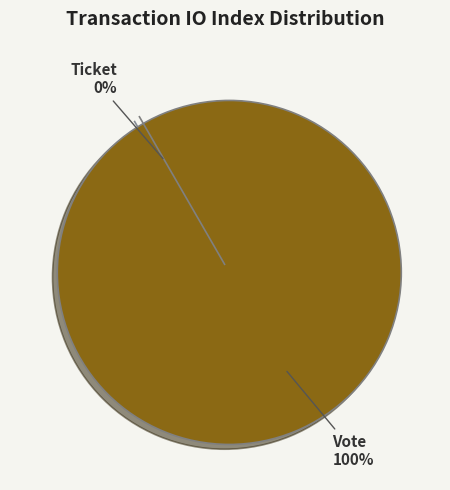

Which has a higher value, Vote or Ticket?

Vote